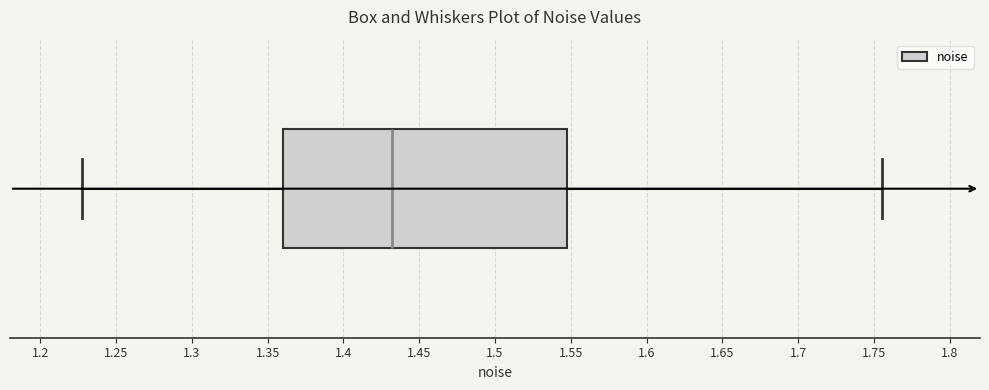

Transcribe this box plot: give where the median line is, the range the box spans, and where the two whiskers end, as read against the x-axis. The values are not printed on the chart, so give them approximately, as read against the axis.

median 1.430, box 1.360 to 1.545, whiskers 1.225 to 1.755